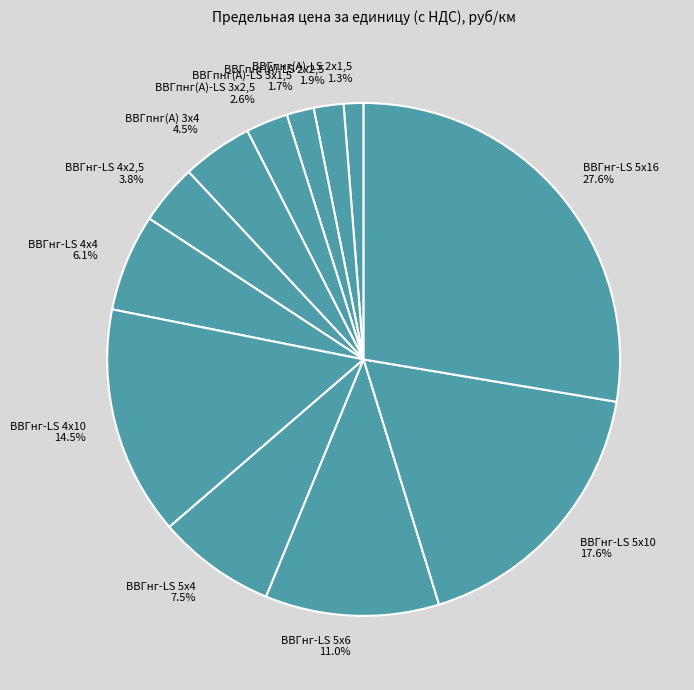

Which slice is the largest?

ВВГнг-LS 5x16